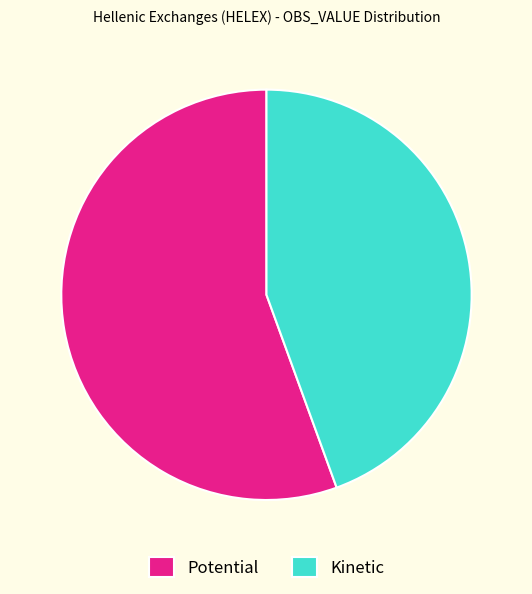

What is the ratio of the value at Kinetic to the value at Potential?

0.8